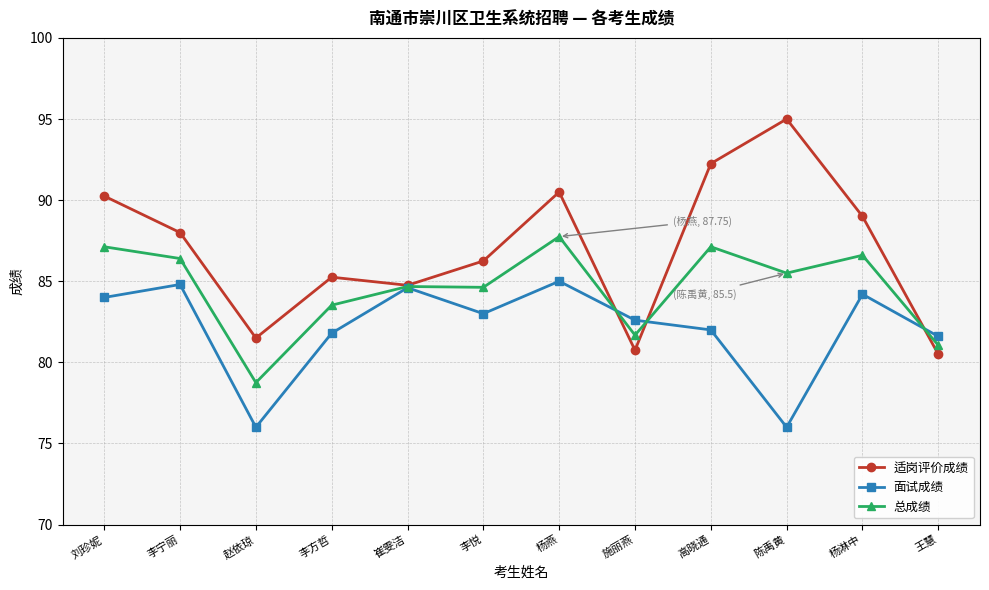

What is the value of the 面试成绩 point at the 1st from the left?

84.0